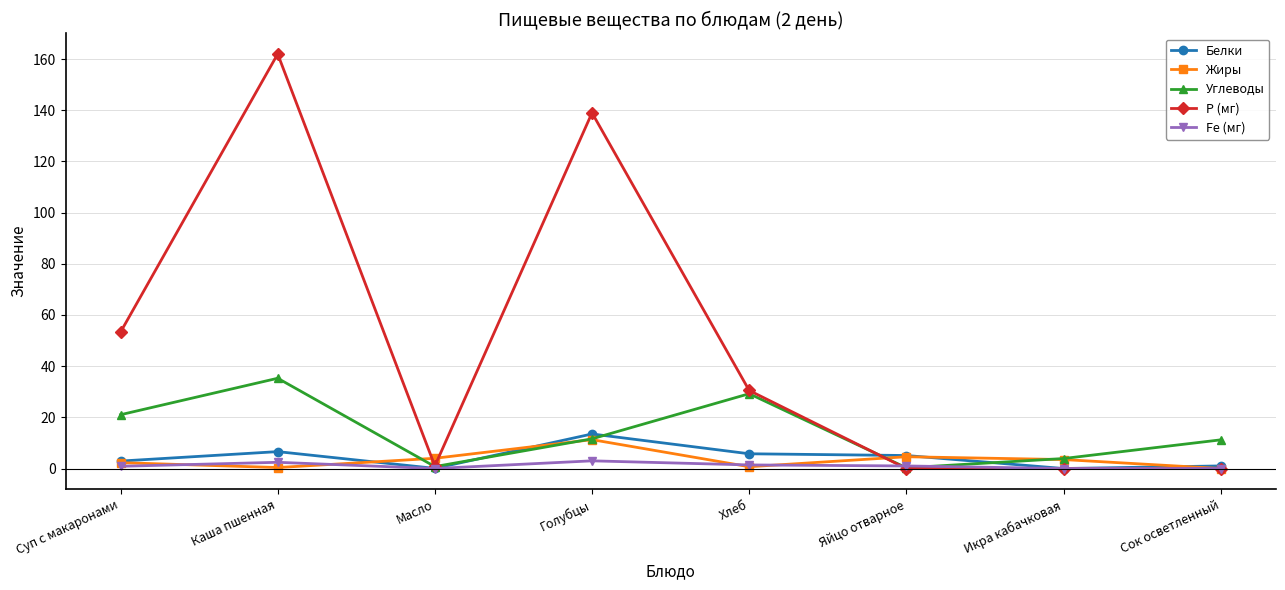

Does the chart have visible grid lines?

Yes